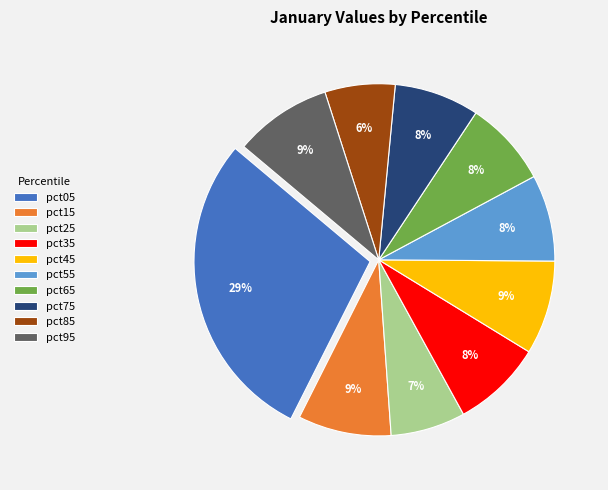

To the nearest percent, what portion does pct55 represent?

8%